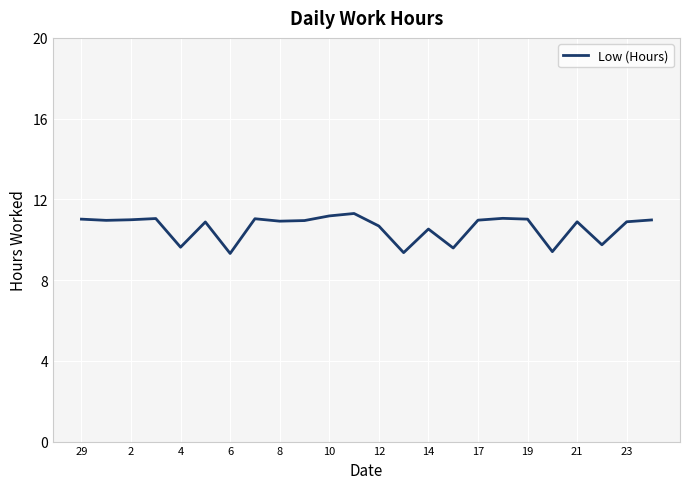

What is the maximum value shown in the chart?

11.3